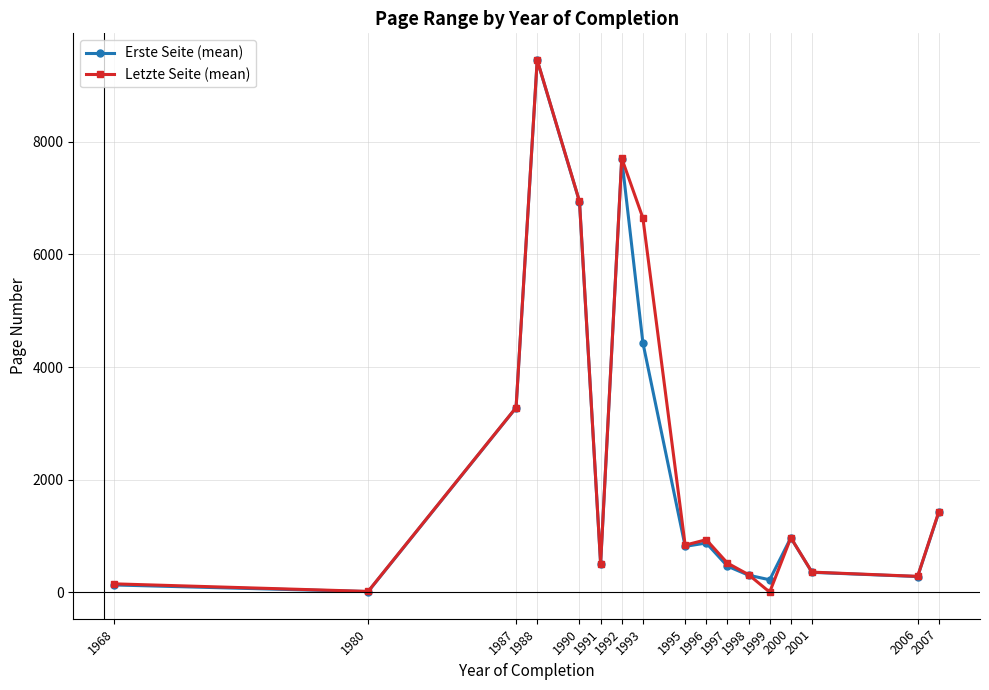

What is the difference between the Letzte Seite (mean) values at 1990 and 1968?

6796.5